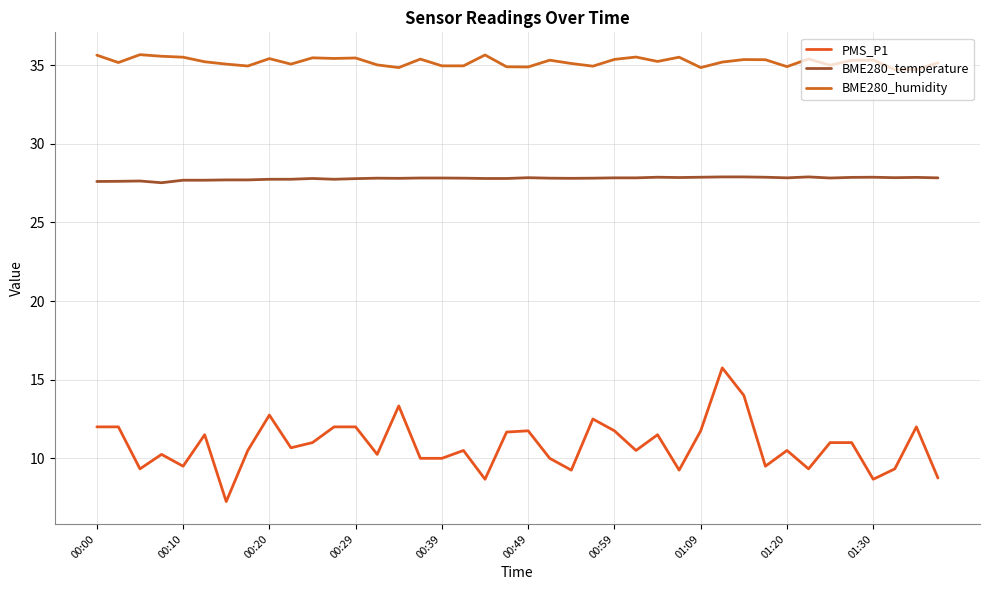

At how many categories does at least one series exceed 33?

40